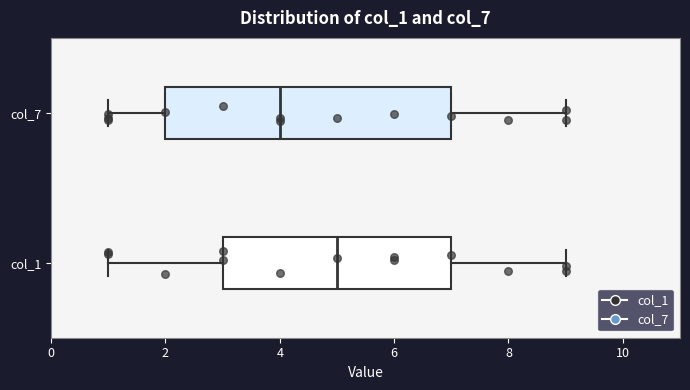

Where does the left whisker of the box for col_1 end on the x-axis? The values are not printed on the chart, so give them approximately, as read against the axis.

1